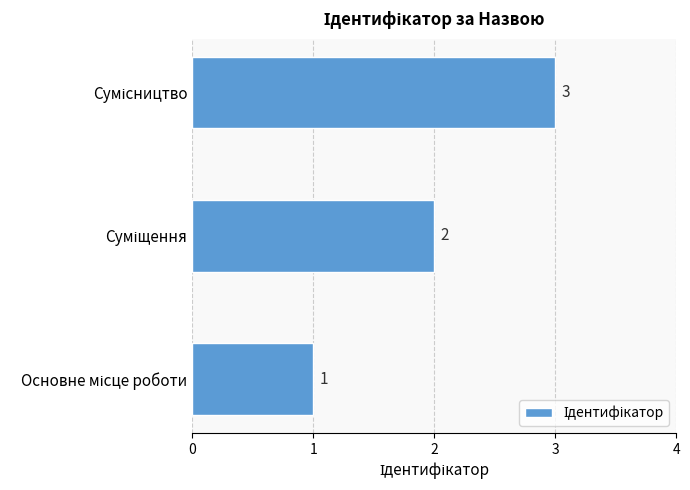

Are the bars horizontal?

Yes